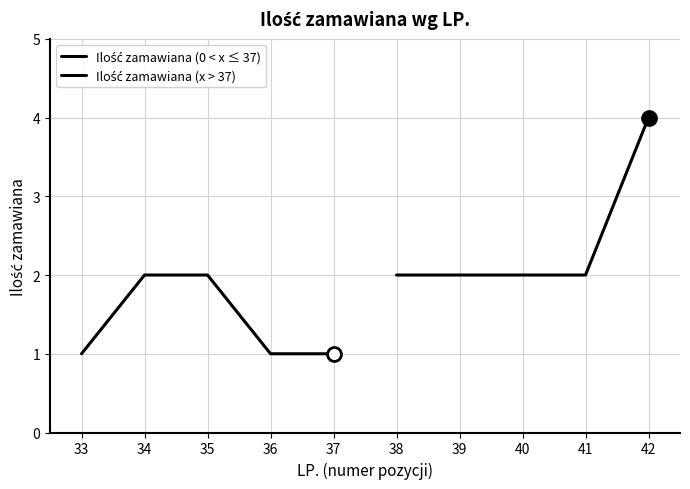

Between 35 and 36, which is larger?

35